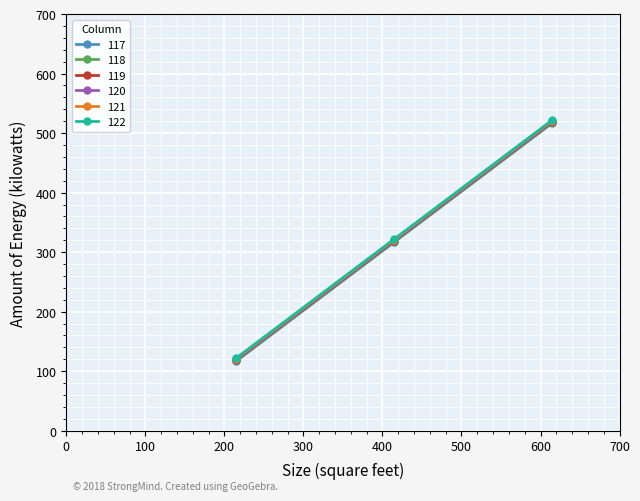

What is the difference between the maximum and second lowest values in the 117 series?

200